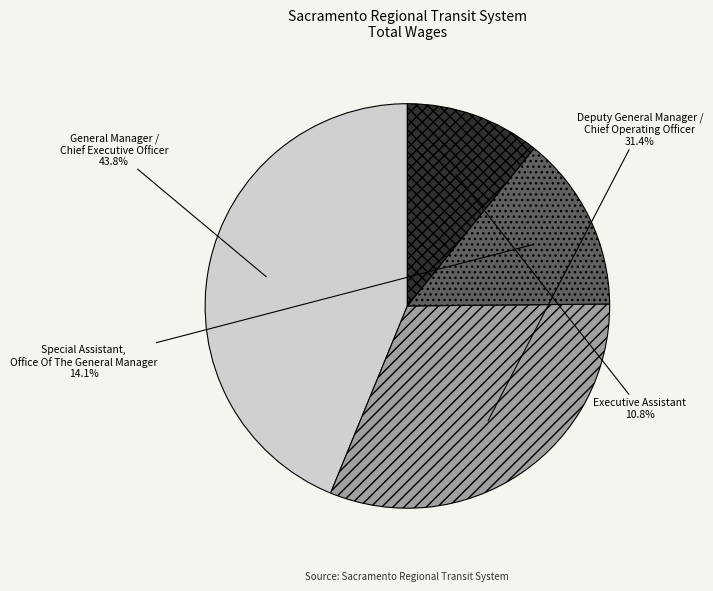

Does Deputy General Manager / Chief Operating Officer represent more than half of the total?

No